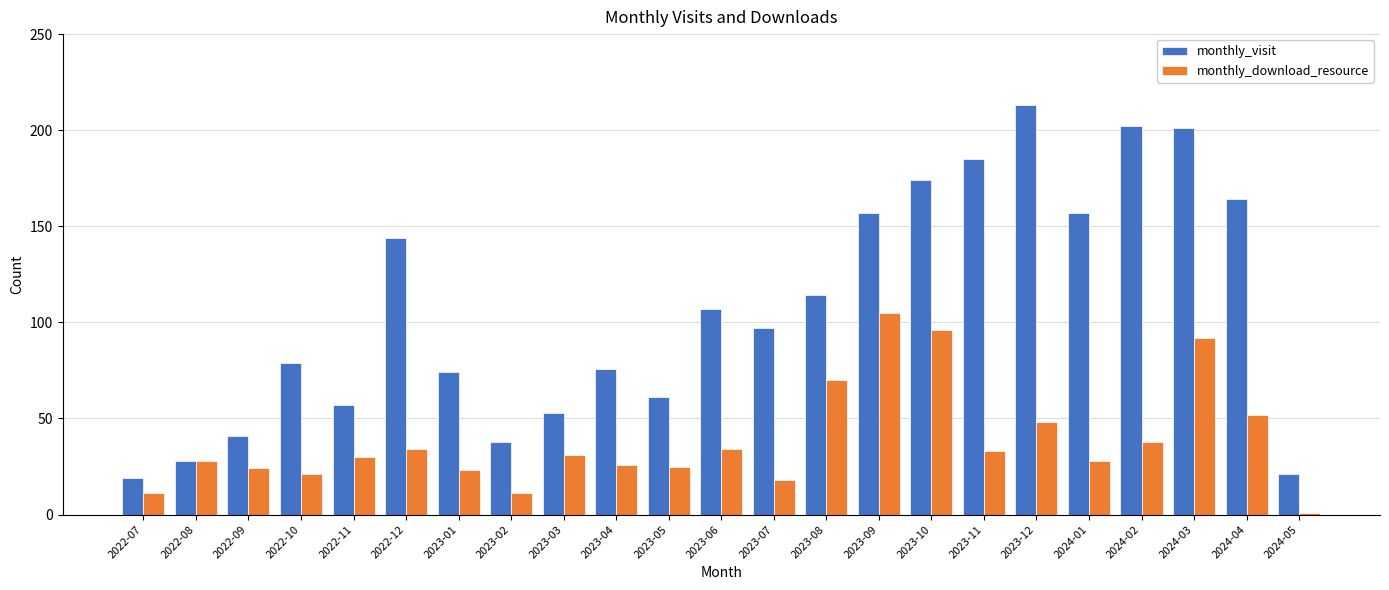

Where is monthly_visit nearest to the value 116?

2023-08